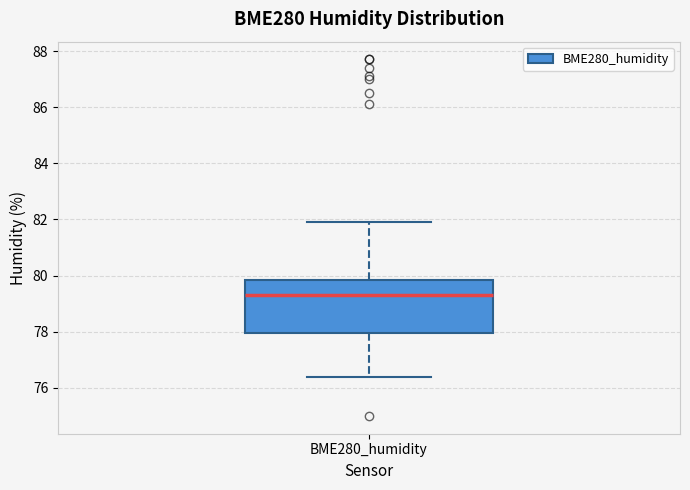

Transcribe this box plot: give where the median line is, the range the box spans, and where the two whiskers end, as read against the y-axis. The values are not printed on the chart, so give them approximately, as read against the axis.

median 79.4, box 78.0 to 79.8, whiskers 76.4 to 82.0